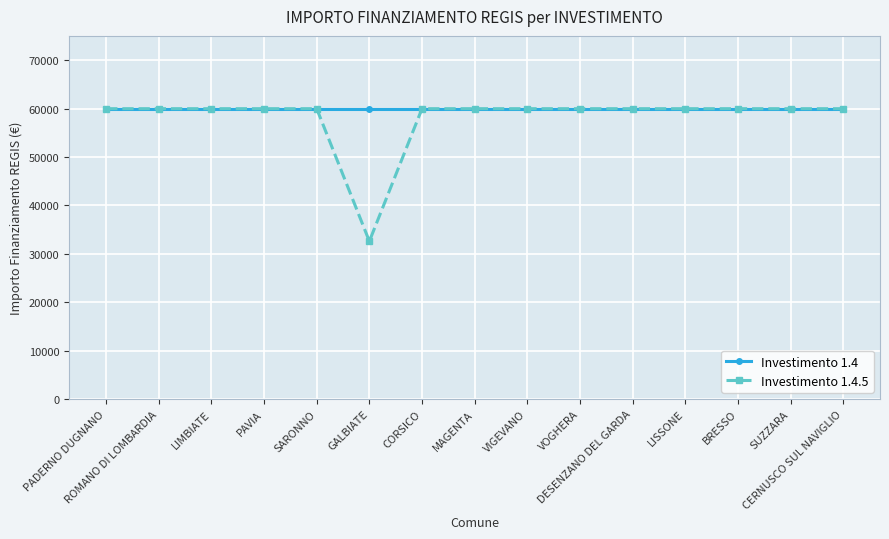

What are all the series names shown in the legend?

Investimento 1.4, Investimento 1.4.5